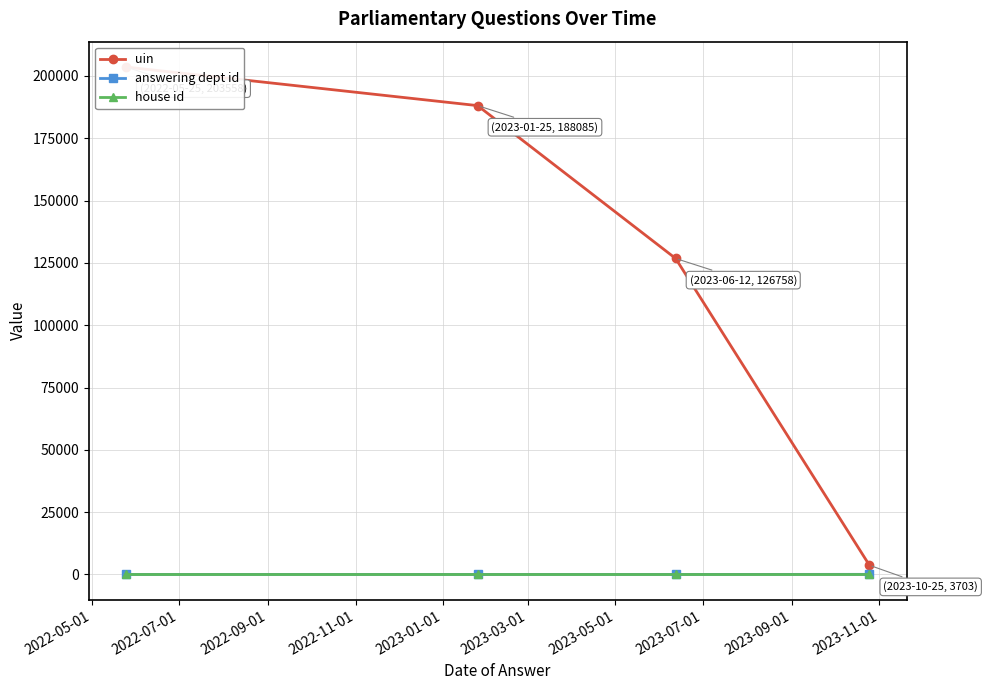

True or false: answering dept id has more than 2 points higher than both neighbors.

False